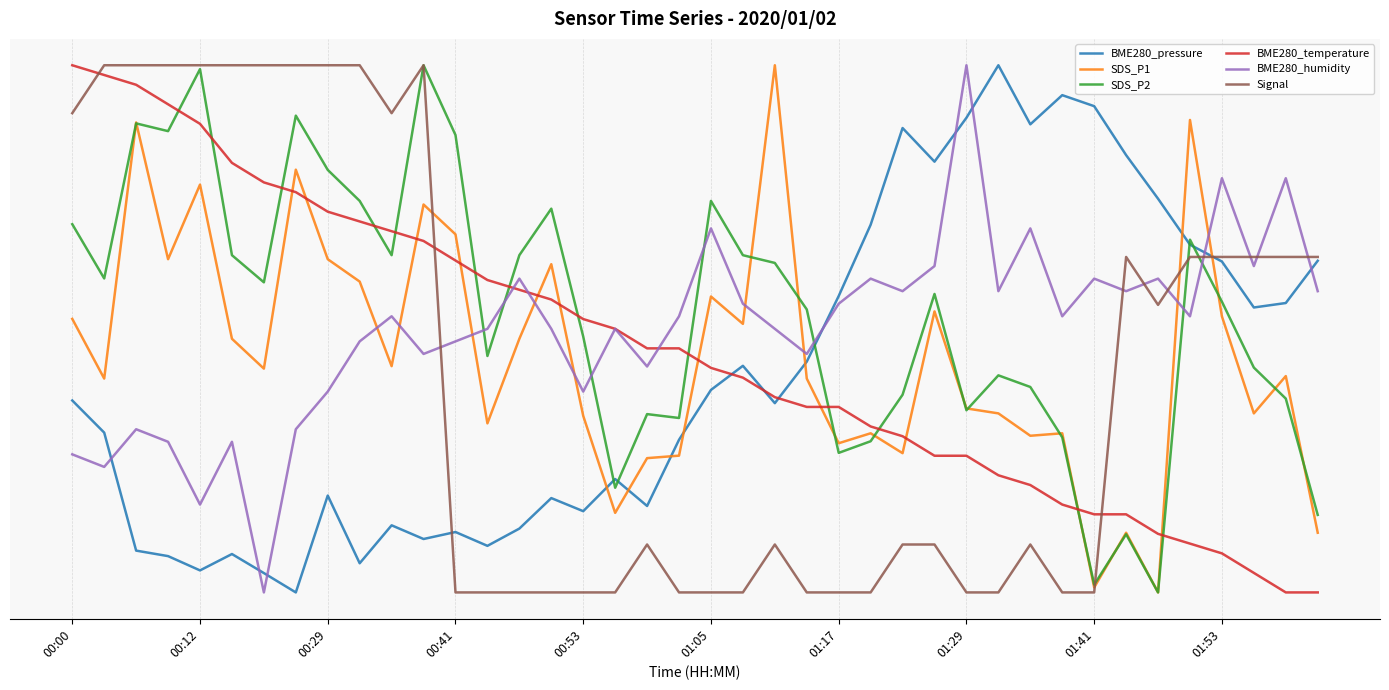

What is the difference between the maximum and second lowest values in the SDS_P1 series?

1.0